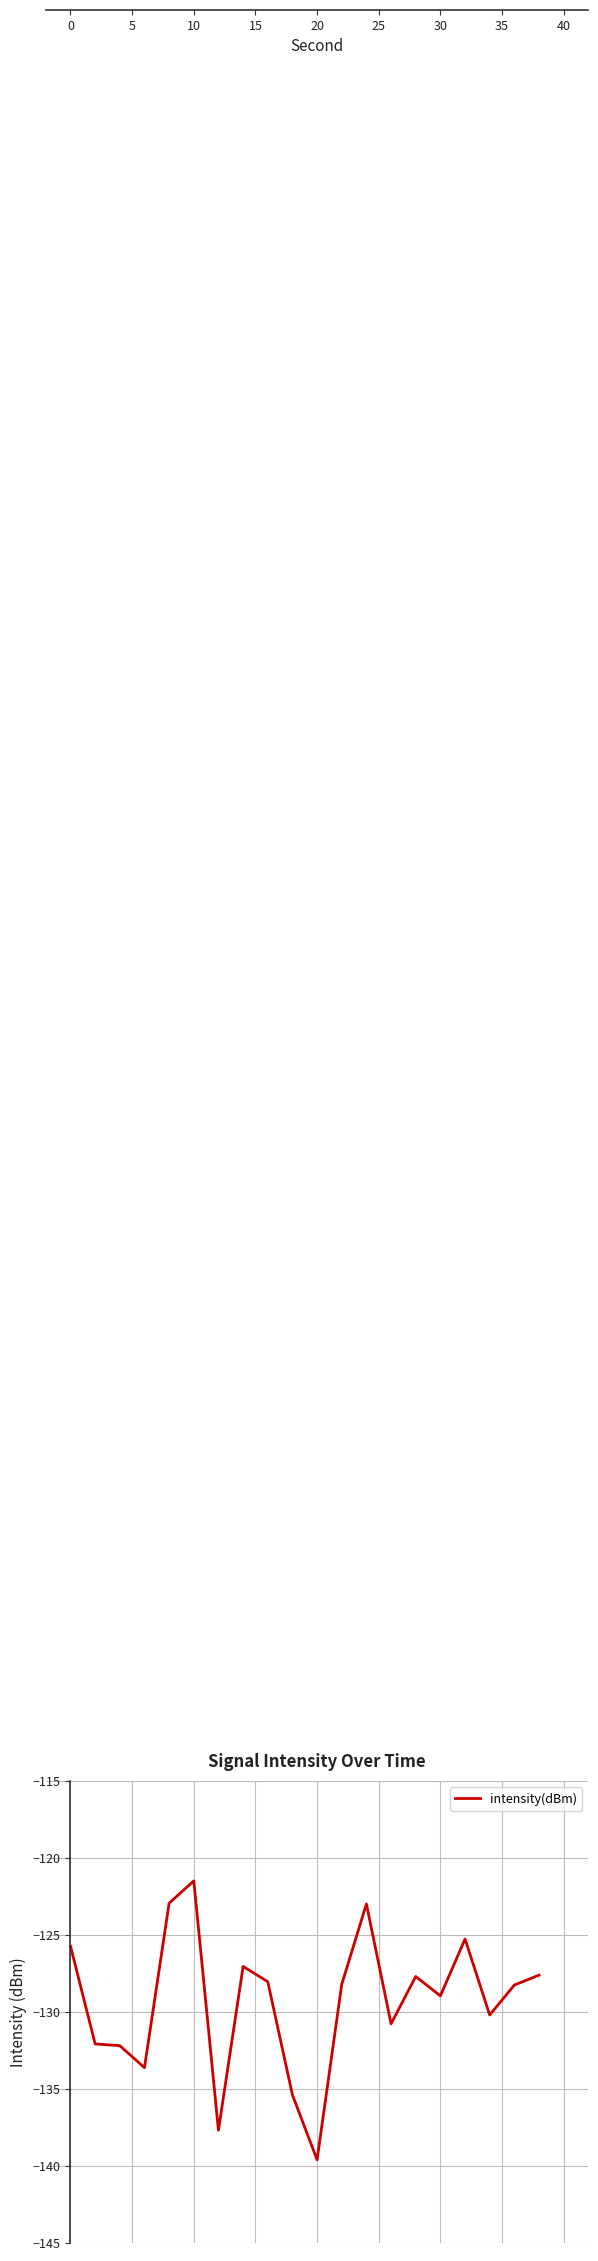

What is the smallest value displayed?

-139.6